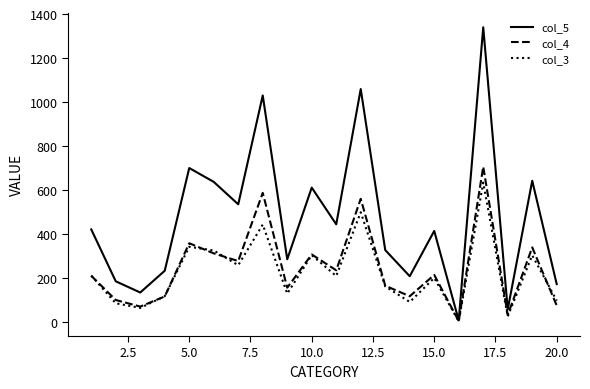

How many lines are shown in the chart?

3